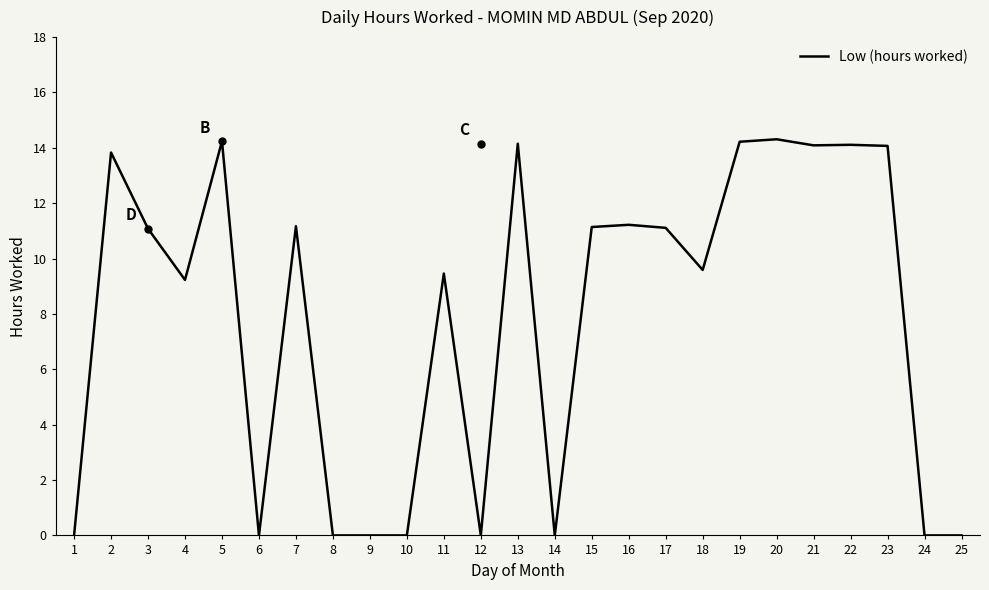

What is the change in value from 19 to 25?

-14.2